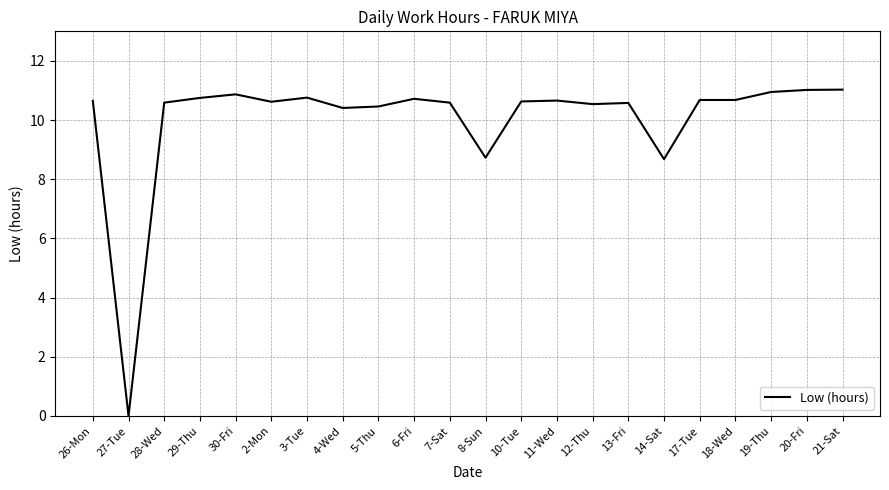

What is the difference between the maximum and minimum values?

11.0